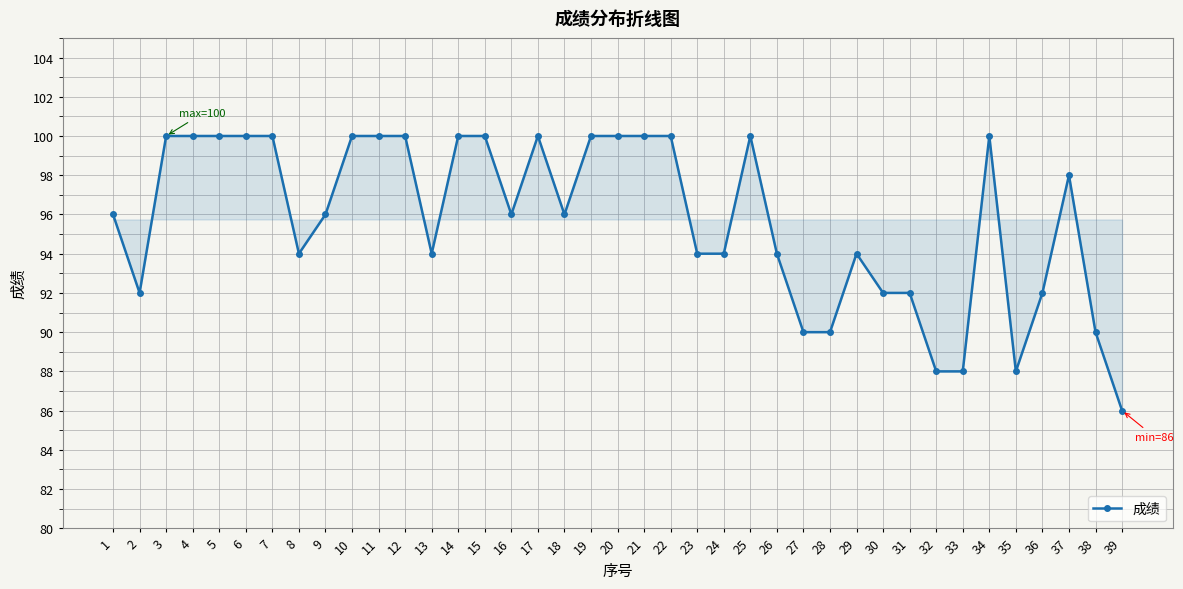

Is it true that the value at 34 is 32?

False